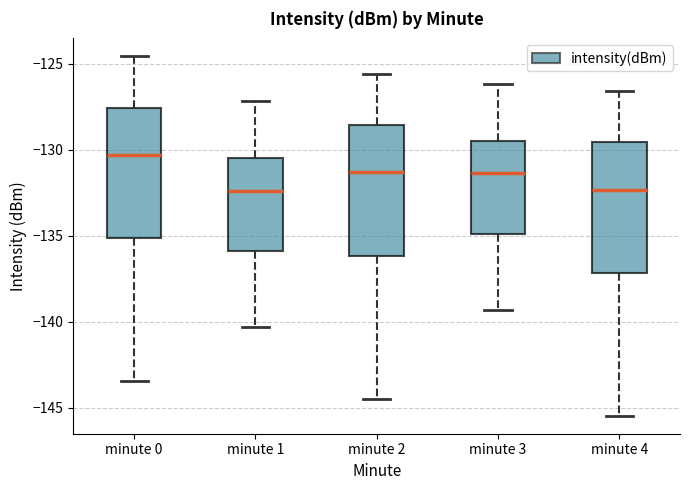

Reading left to right, read every box against the y-axis: the position of its median line, the range the box covers, and the ends of its whiskers. The values are not printed on the chart, so give them approximately, as read against the axis.

minute 0: median -130.5, box -135.0 to -127.5, whiskers -143.5 to -124.5
minute 1: median -132.5, box -136.0 to -130.5, whiskers -140.5 to -127.0
minute 2: median -131.5, box -136.0 to -128.5, whiskers -144.5 to -125.5
minute 3: median -131.5, box -135.0 to -129.5, whiskers -139.5 to -126.0
minute 4: median -132.5, box -137.0 to -129.5, whiskers -145.5 to -126.5